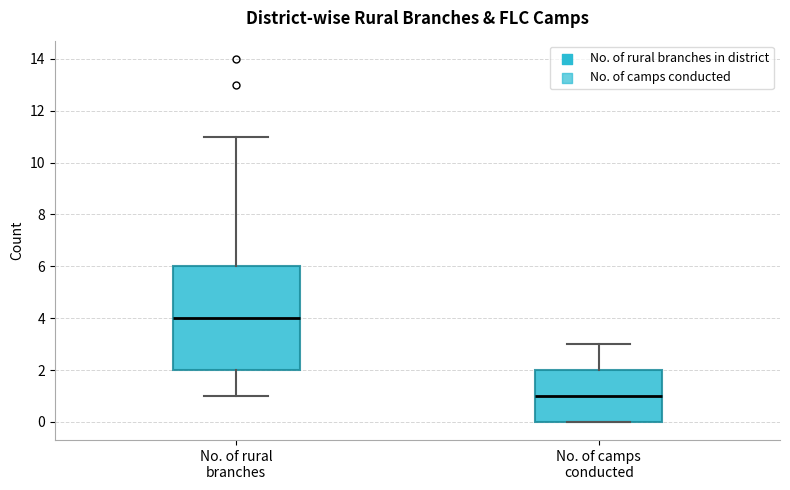

Reading left to right, transcribe this box plot: for each box, give where its median line is, the range the box spans, and where its two whiskers end, as read against the y-axis. The values are not printed on the chart, so give them approximately, as read against the axis.

No. of rural branches: median 4, box 2 to 6, whiskers 1 to 11
No. of camps conducted: median 1, box 0 to 2, whiskers 0 to 3